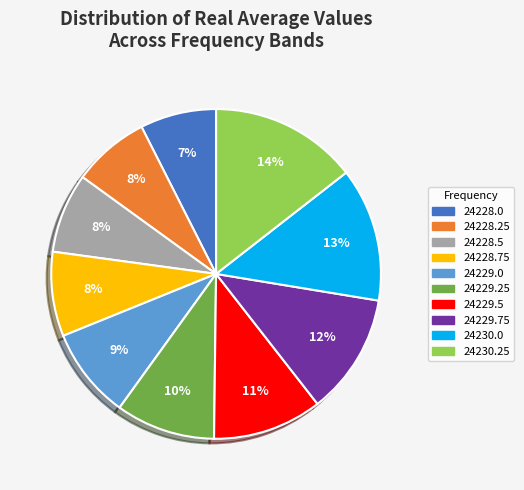

To the nearest percent, what is the combined percentage of 24229.25 and 24230.25?

24%